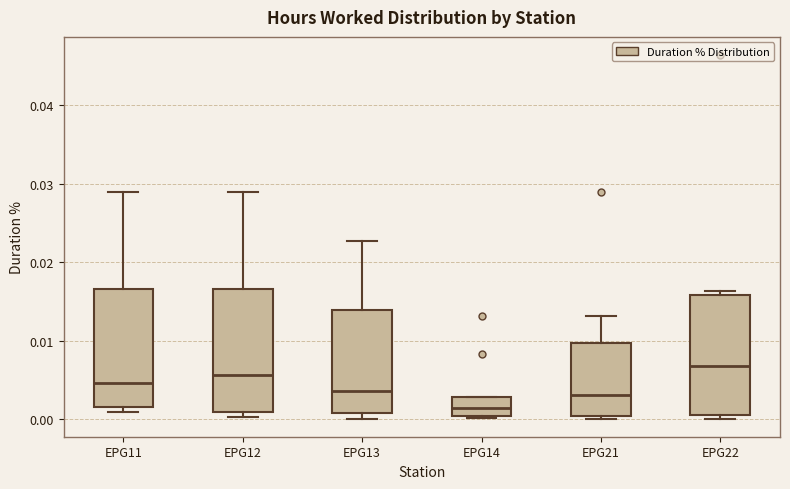

Which box's median line is the lowest?

EPG14